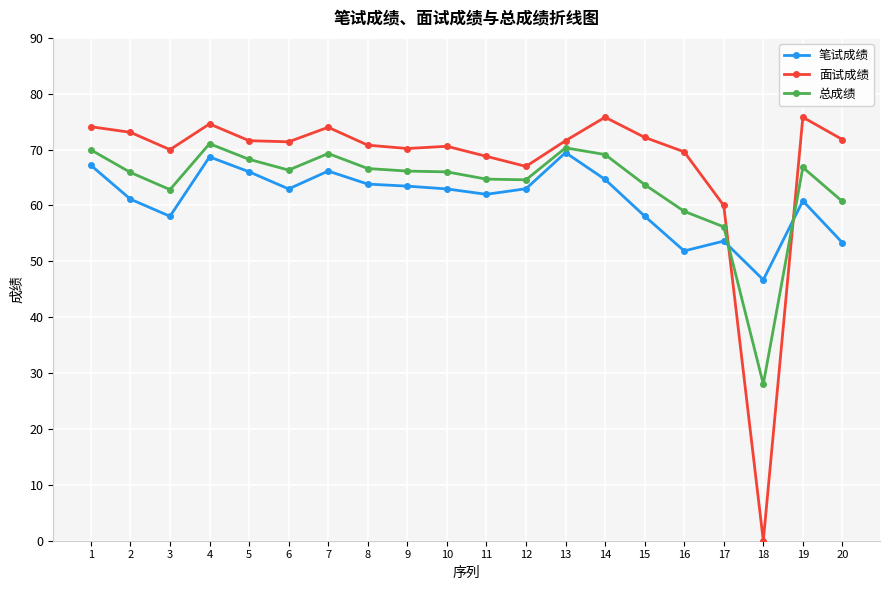

What is the highest value of the 面试成绩 series?

75.8